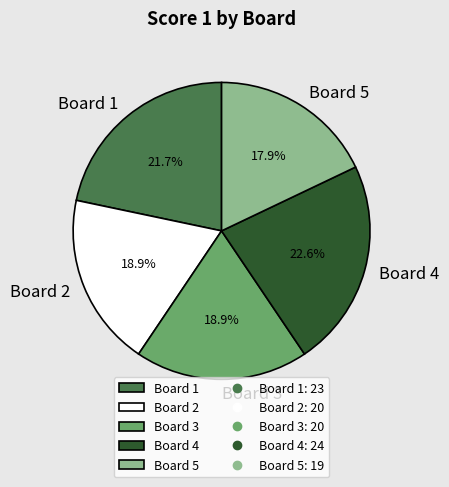

What is the smallest slice in the pie chart?

Board 5